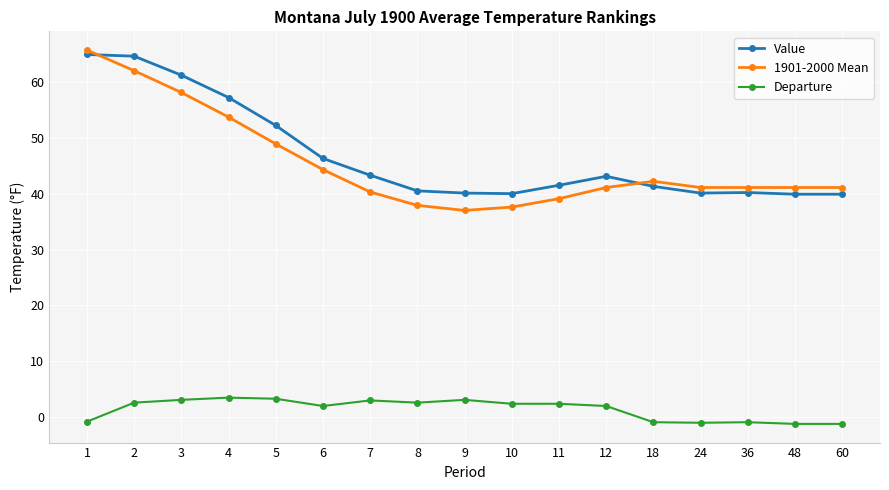

How many lines are shown in the chart?

3